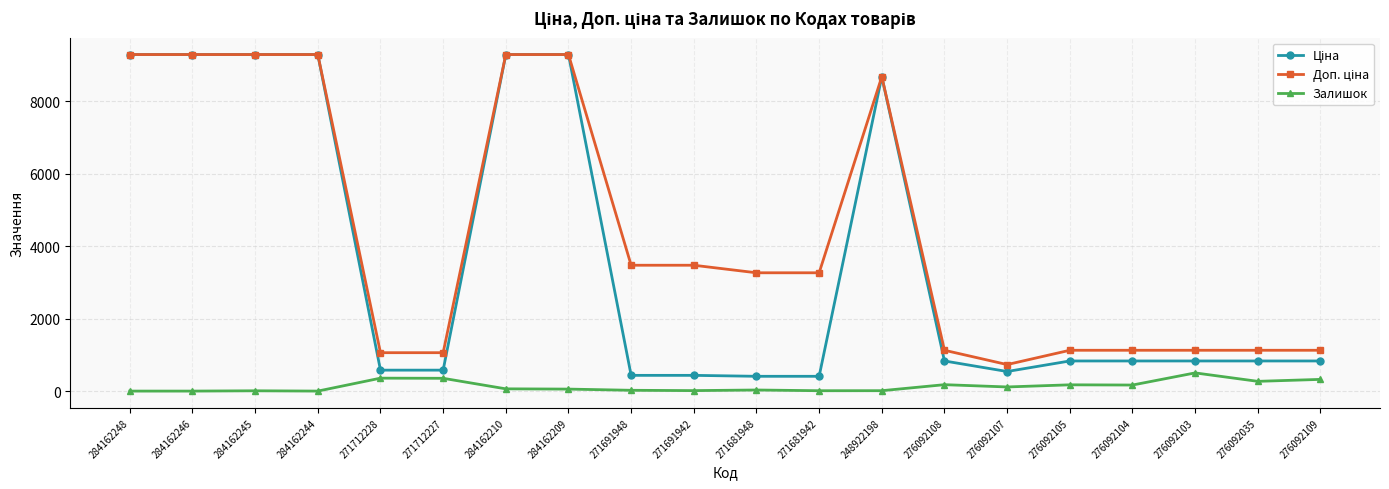

At how many categories does at least one series exceed 1432?

11